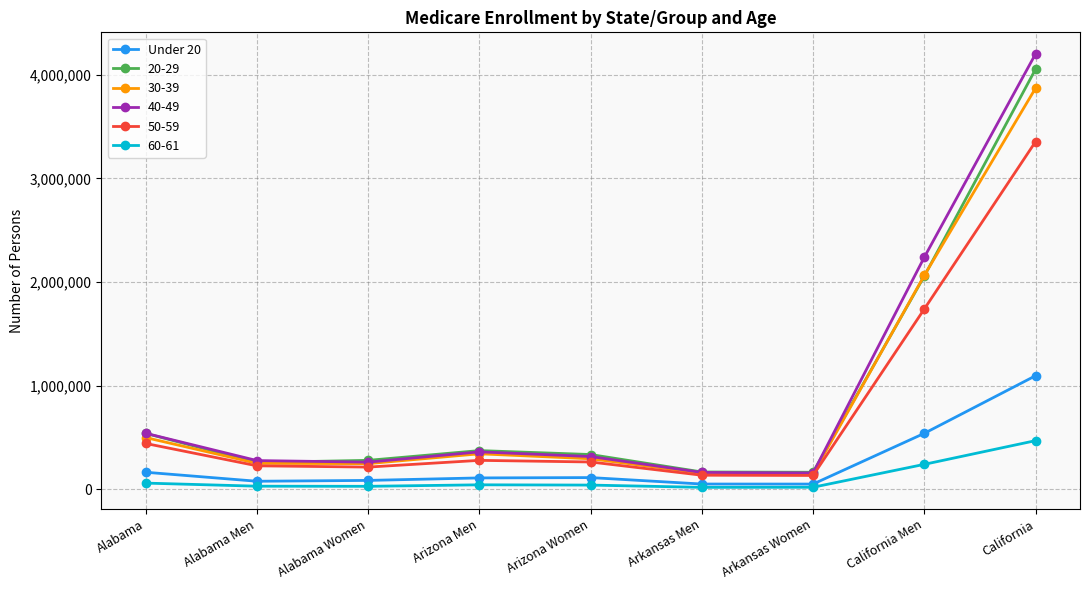

Which series has the widest spread of values?

40-49